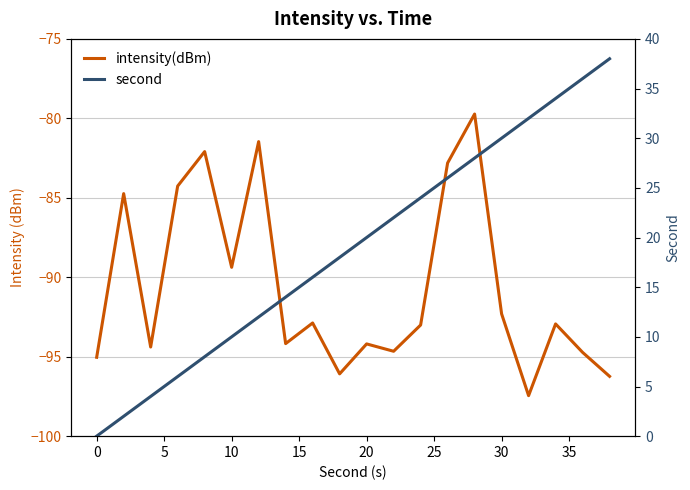

What is the difference between the maximum and minimum values in the intensity(dBm) series?

17.7